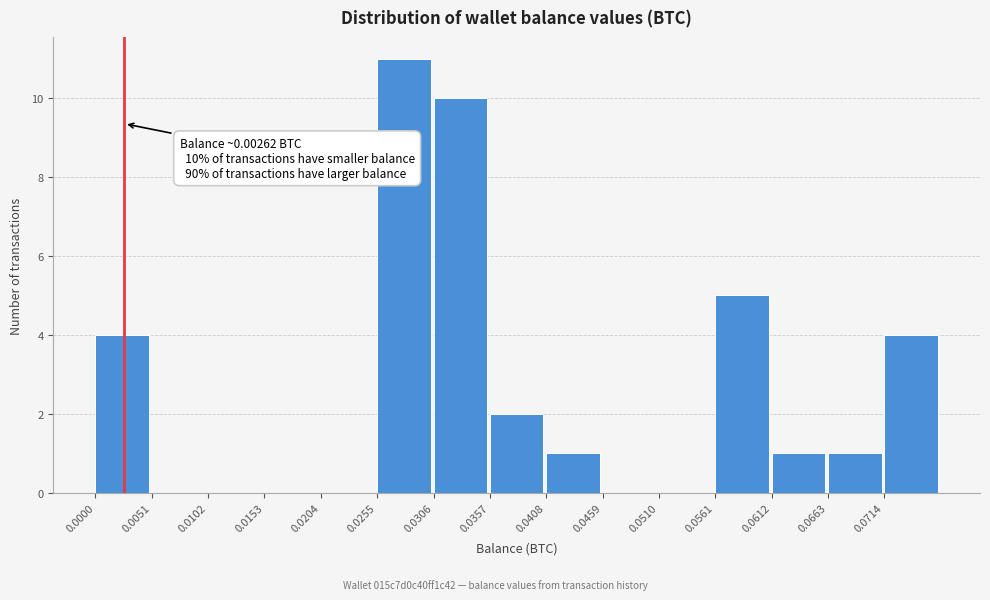

Over which range of the x-axis is the bar tallest?

0.026 to 0.031